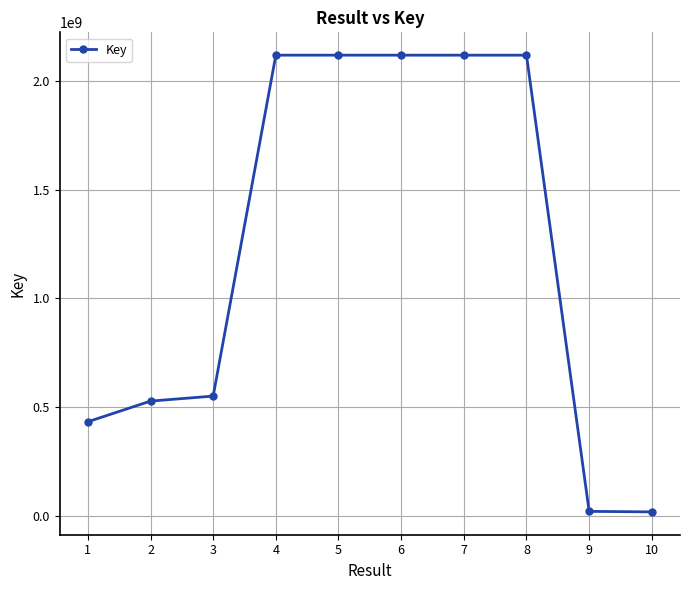

What value does the data have at 10?

18696919